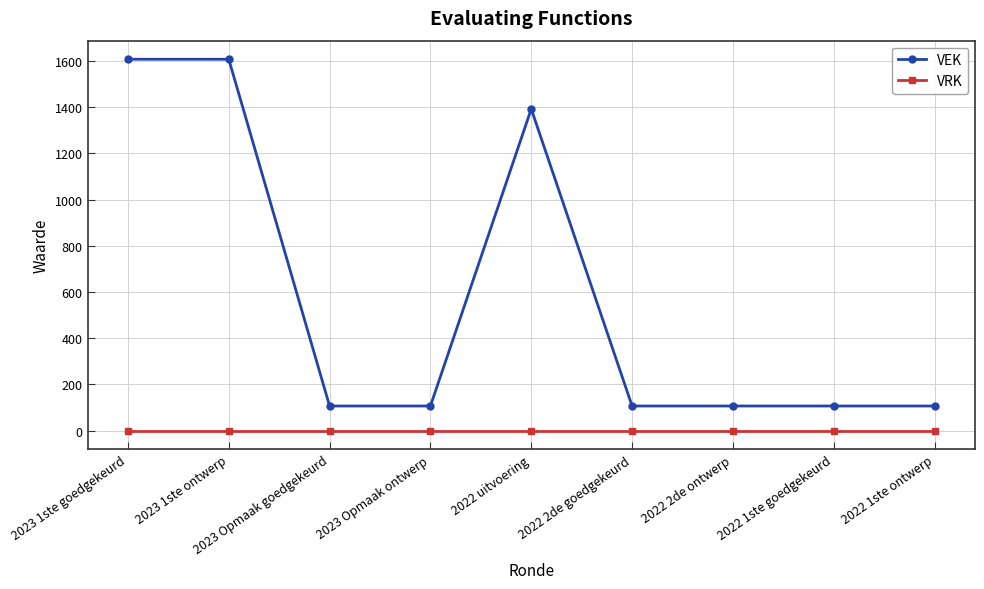

Rank the series by their maximum value, from highest to lowest.

VEK, VRK